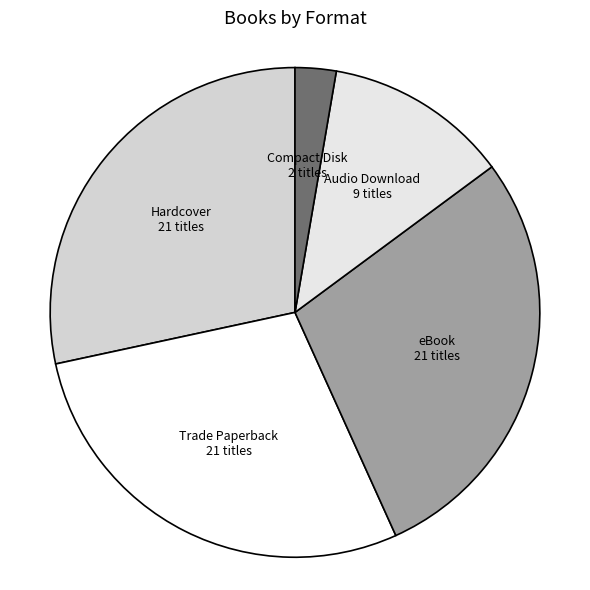

Approximately how many times larger is the value at Compact Disk compared to Audio Download?

0.2